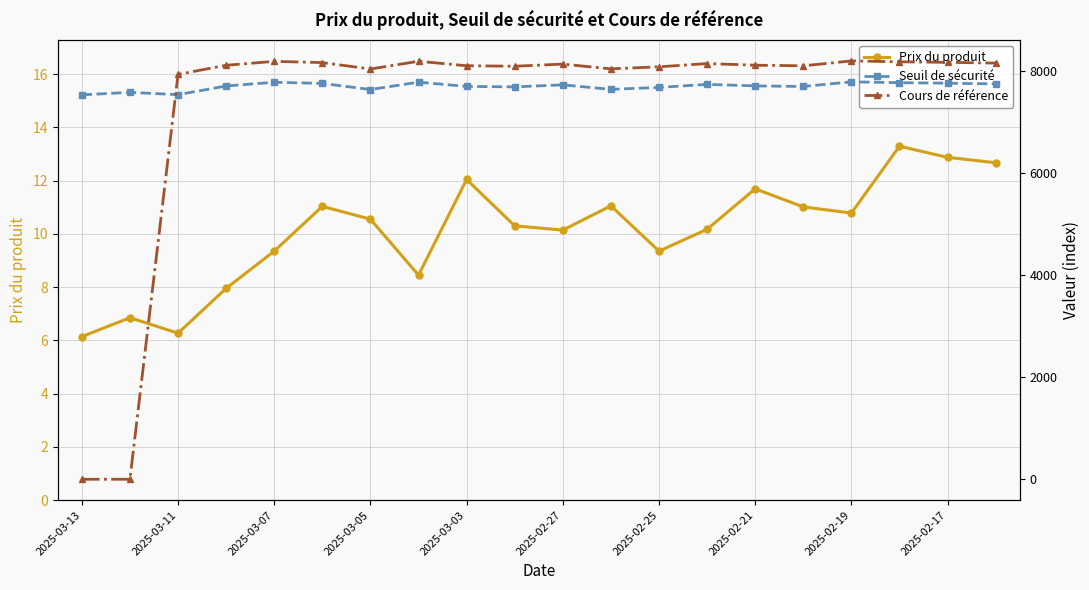

At which category does Prix du produit reach its first local valley?

2025-03-11